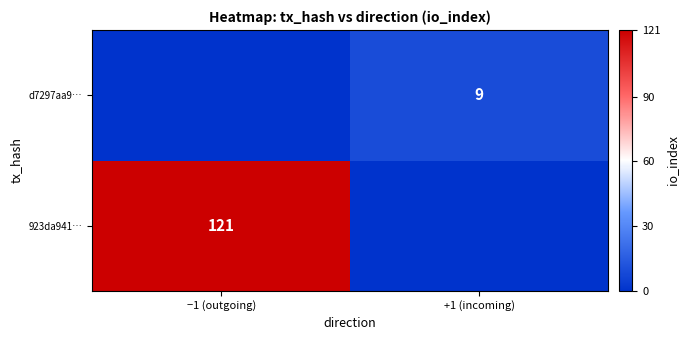

Is it true that d7297aa9… equals 13 at +1 (incoming)?

False